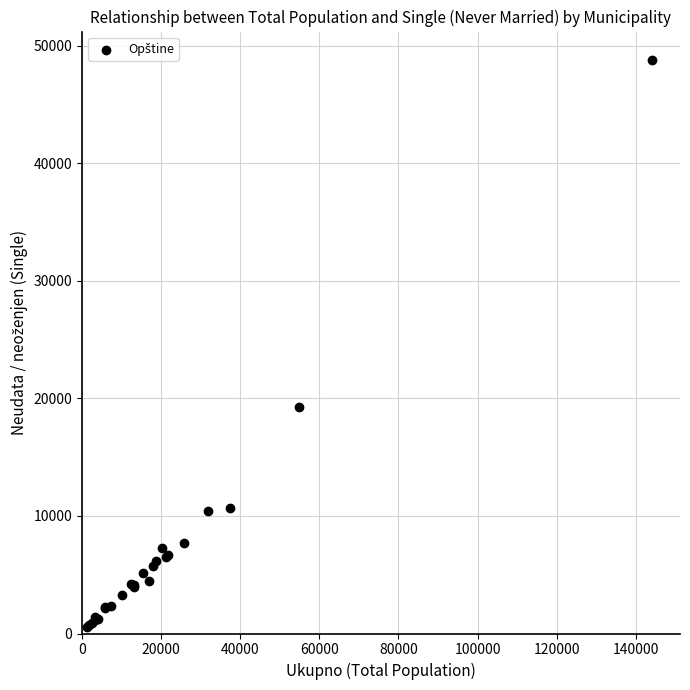

What Y value in the scatter plot is closest to 24670?

19302